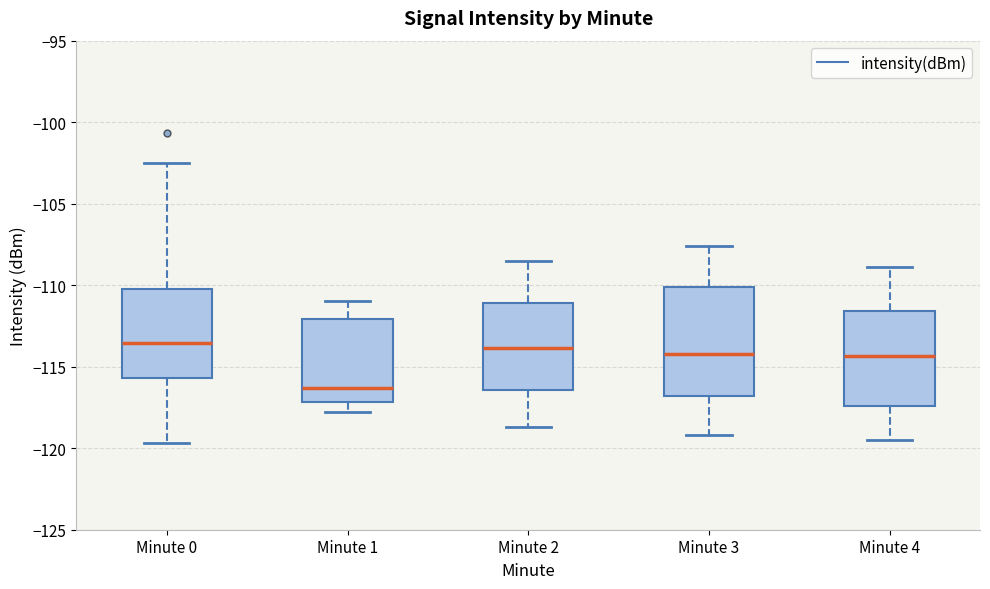

Where does the upper whisker of the box for Minute 3 end on the y-axis? The values are not printed on the chart, so give them approximately, as read against the axis.

-107.5